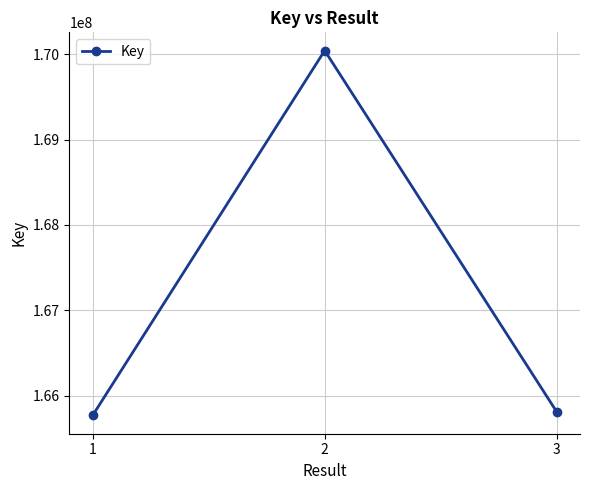

What is the difference between the maximum and minimum values?

4278555